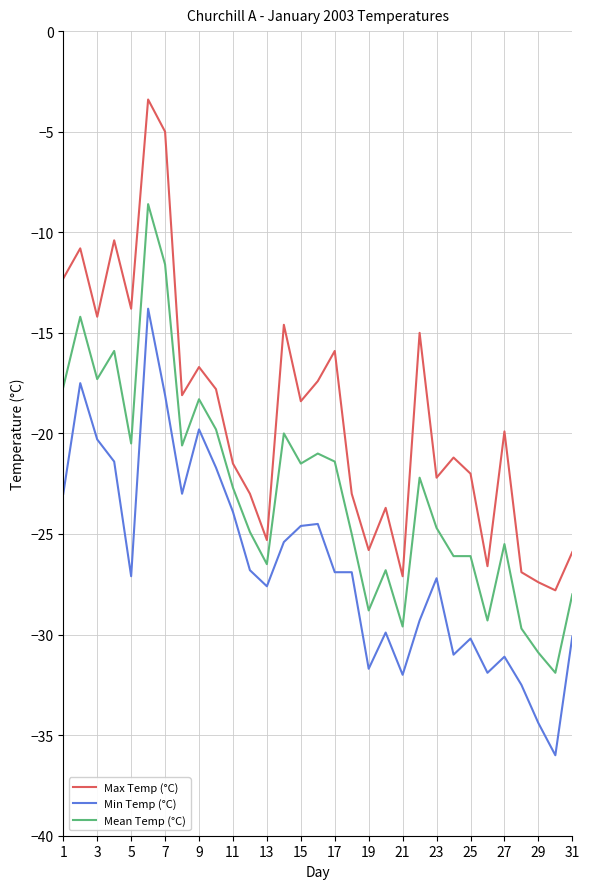

Which series has the largest total across all categories?

Max Temp (°C)